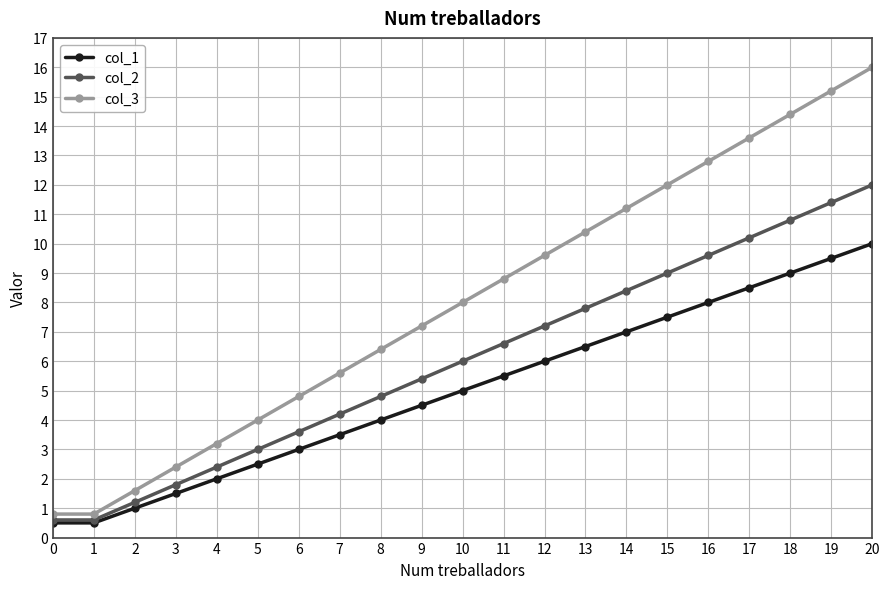

Which series changed the most between 1 and 8?

col_3